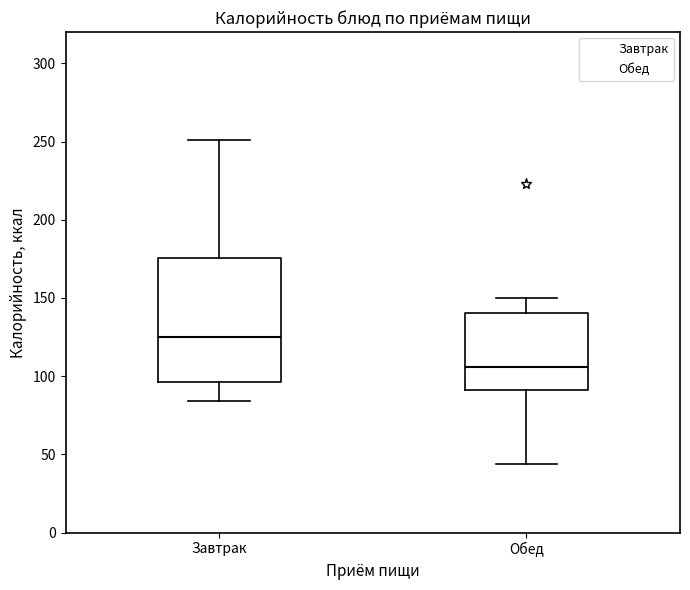

Which box has the lowest median line?

Обед